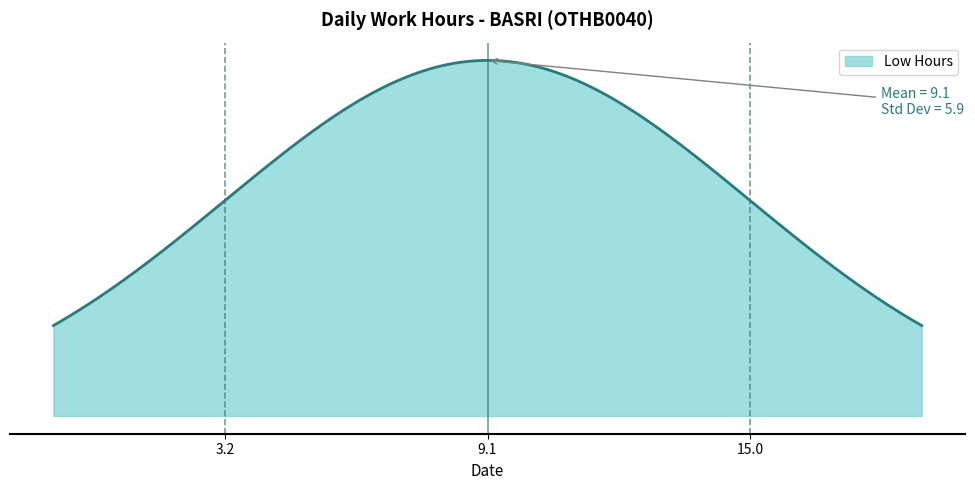

Is this an area chart (filled region under the line)?

Yes